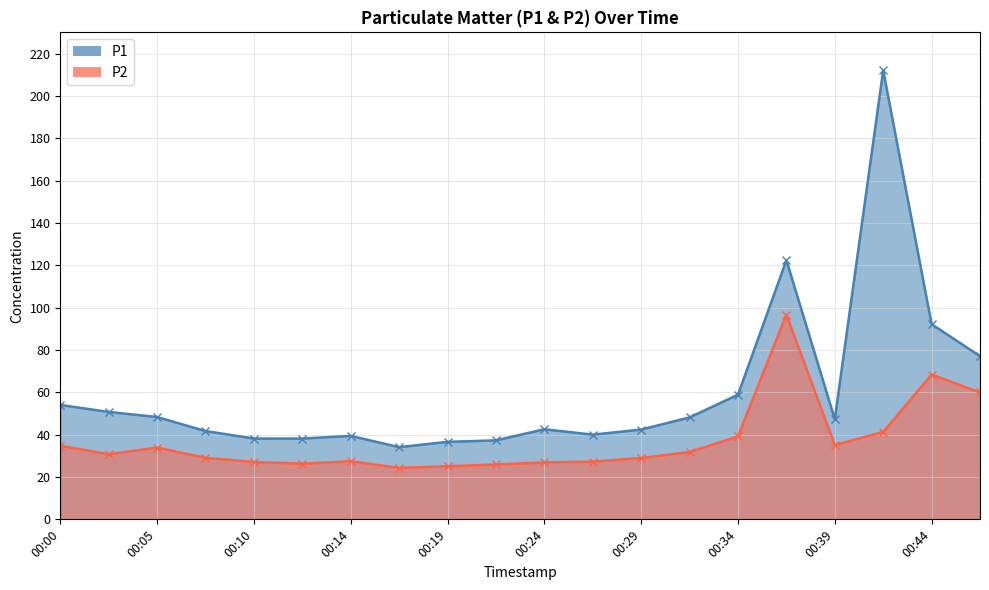

How many data points does each series have?

20